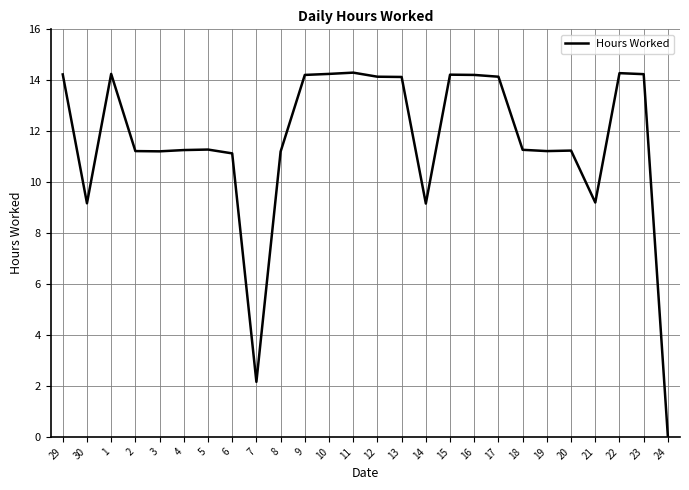

What is the average value?

11.6